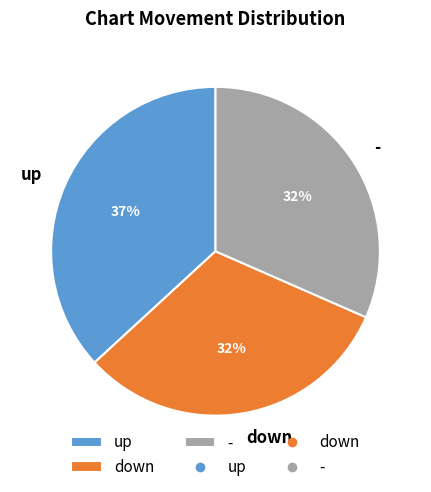

To the nearest percent, what percentage of the pie is down?

32%